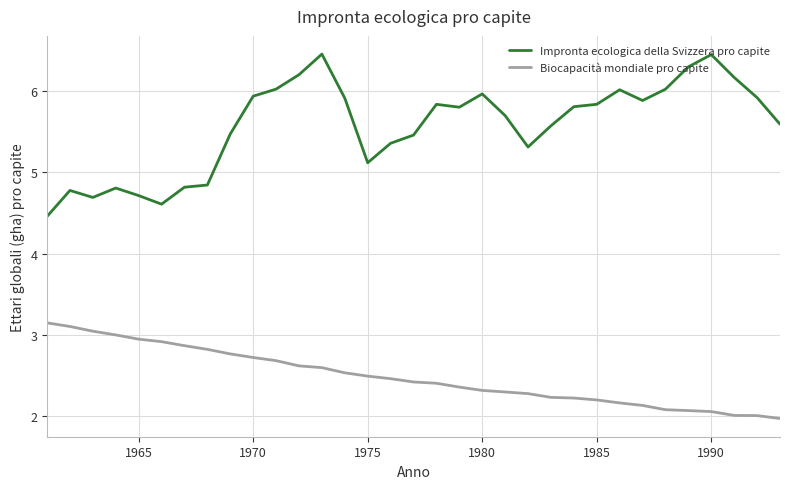

True or false: Biocapacità mondiale pro capite and Impronta ecologica della Svizzera pro capite cross at least once.

False